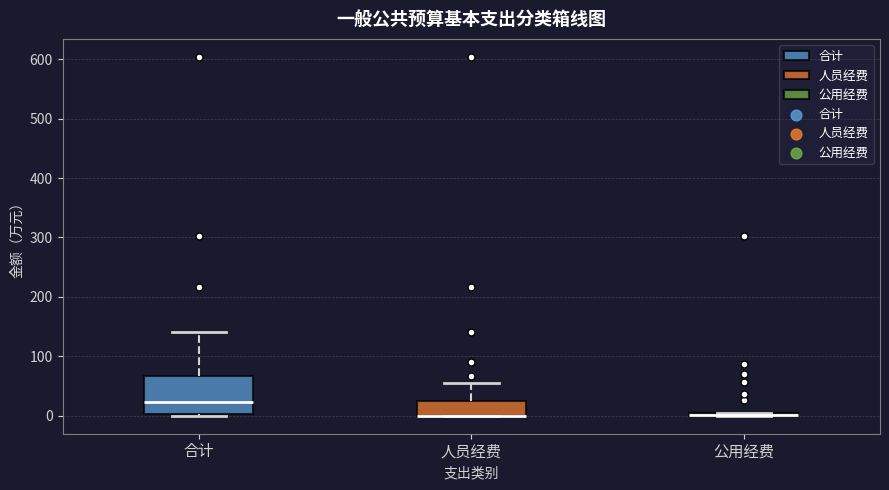

Comparing the boxes themselves (not the whiskers), which one is the tallest?

合计